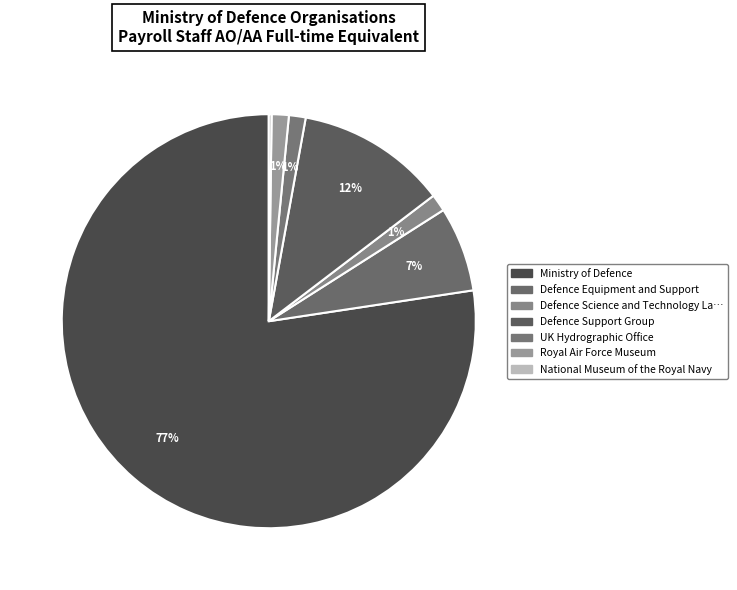

To the nearest percent, what is the difference between the largest and smallest slice percentages?

77%